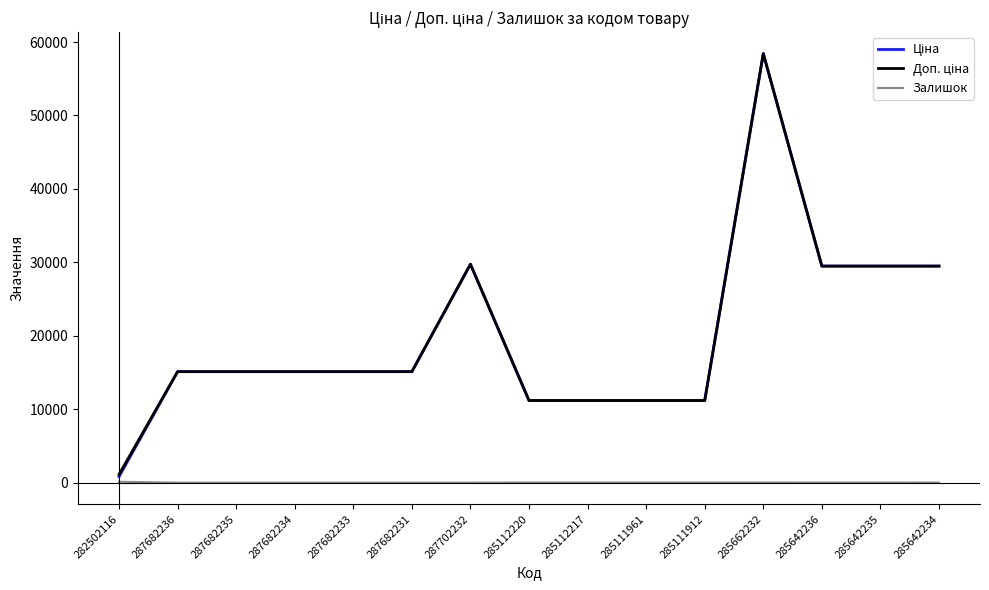

What is the maximum value shown in the chart?

58426.5